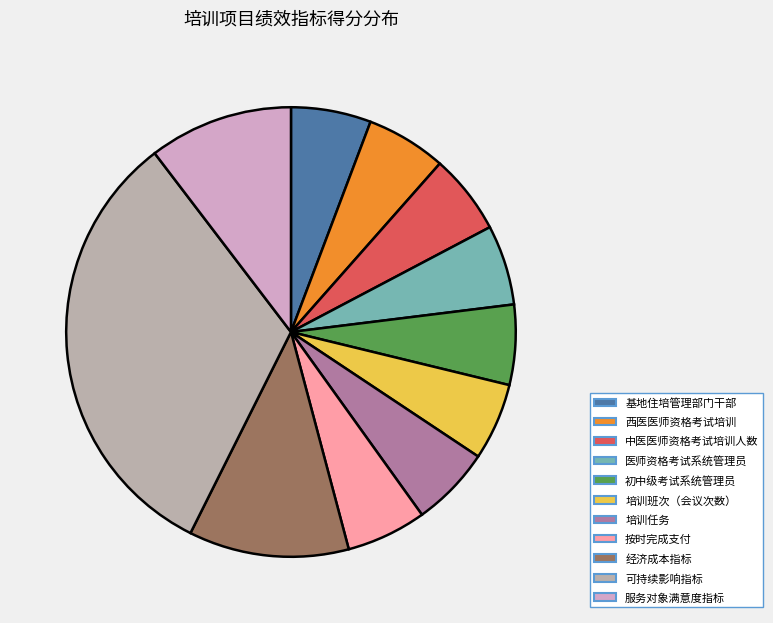

Count the number of slices in the pie.

11